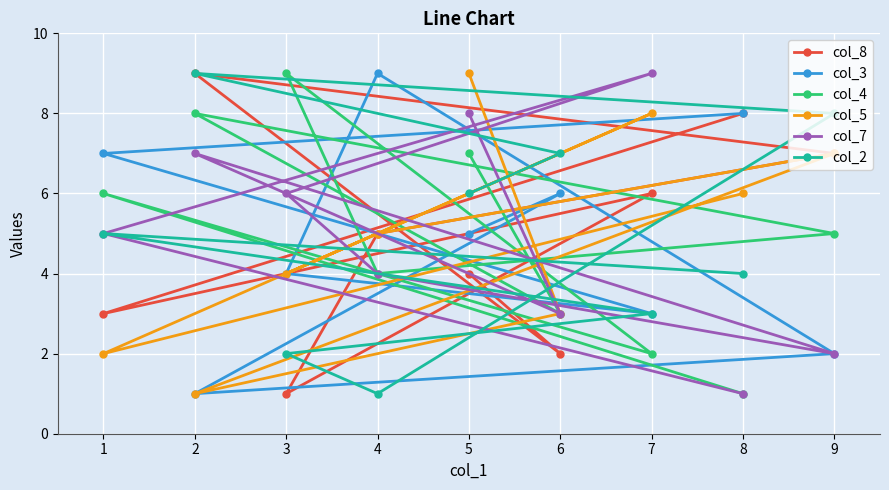

At which category is the sum across all series the highest?

5